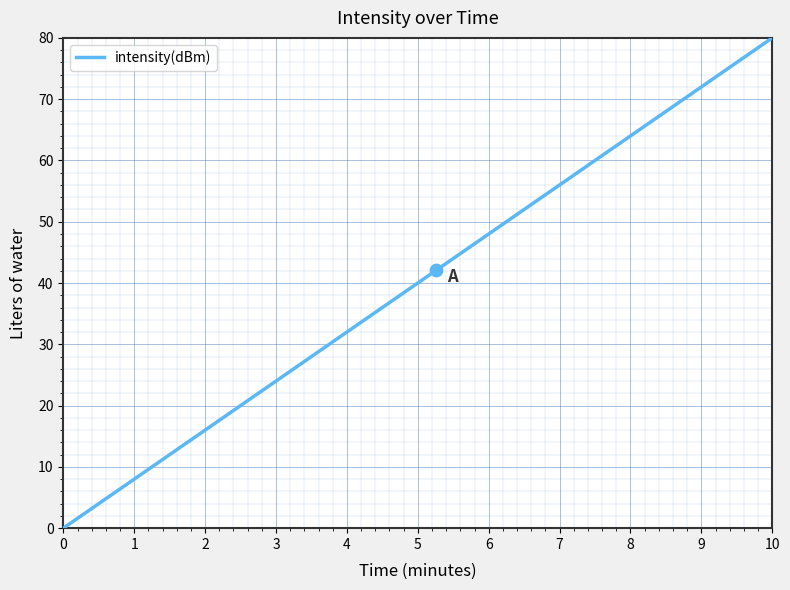

What is the greatest value displayed?

80.0